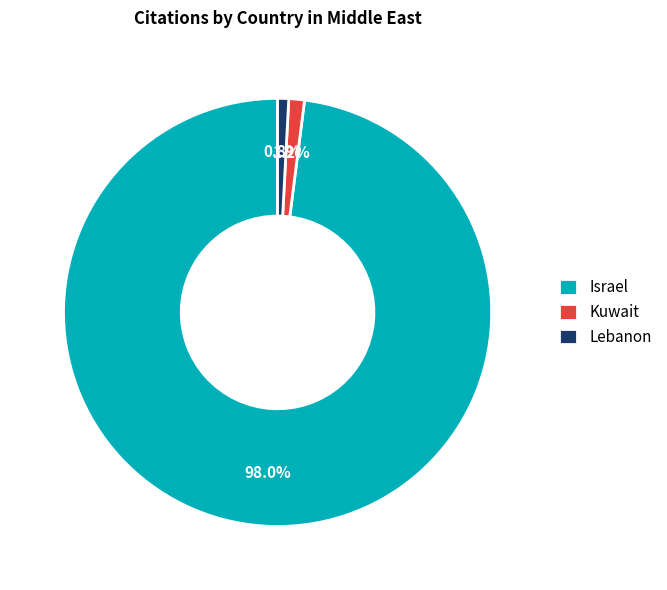

To the nearest percent, what portion does Israel represent?

98%